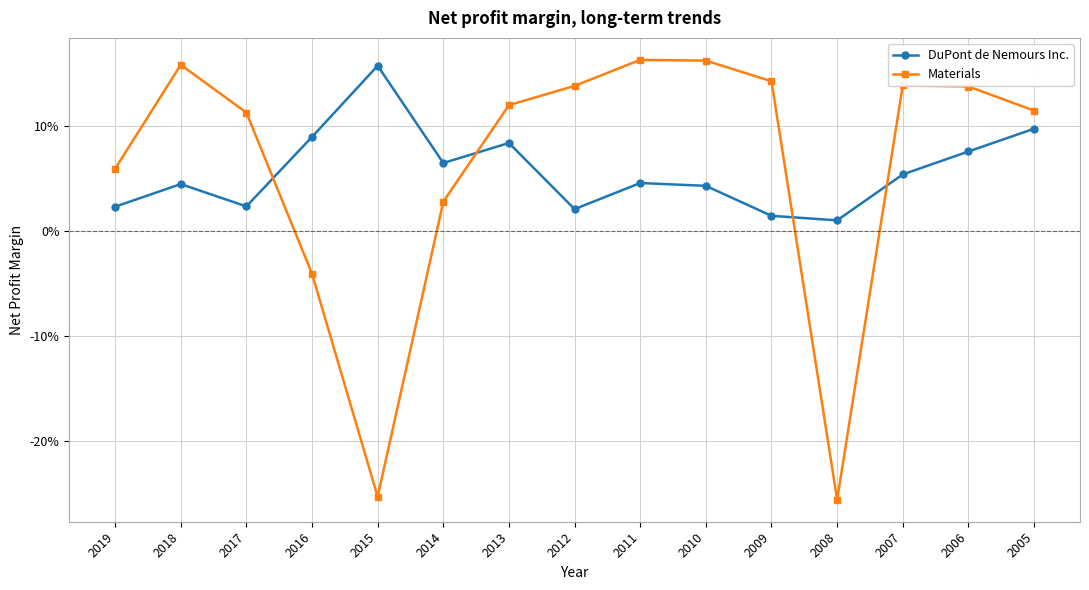

Does the chart have visible grid lines?

Yes